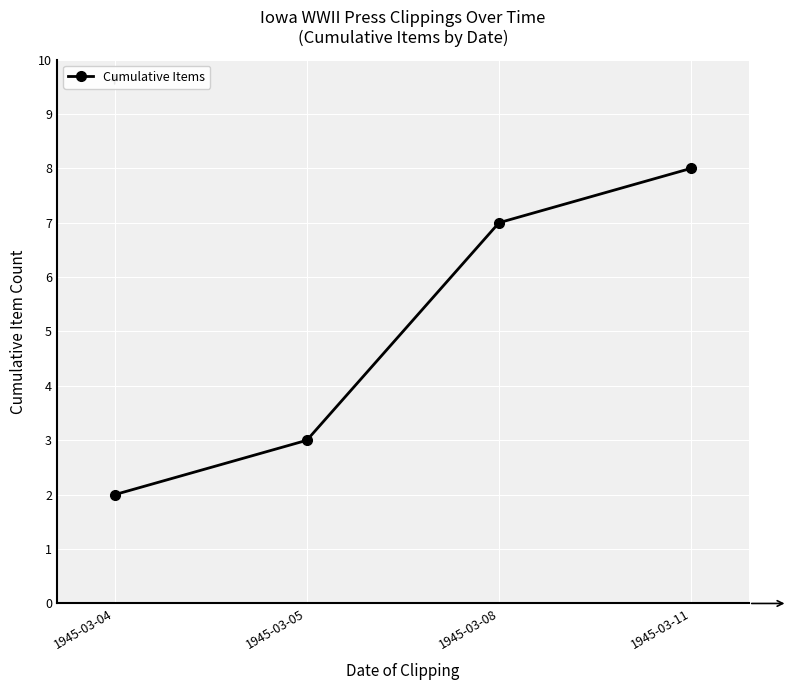

True or false: the data has more than 1 interior local peaks.

False